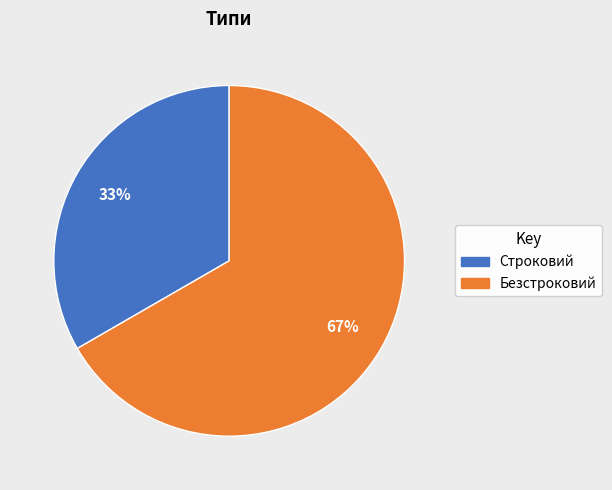

What percentage is the Строковий slice, to the nearest percent?

33%